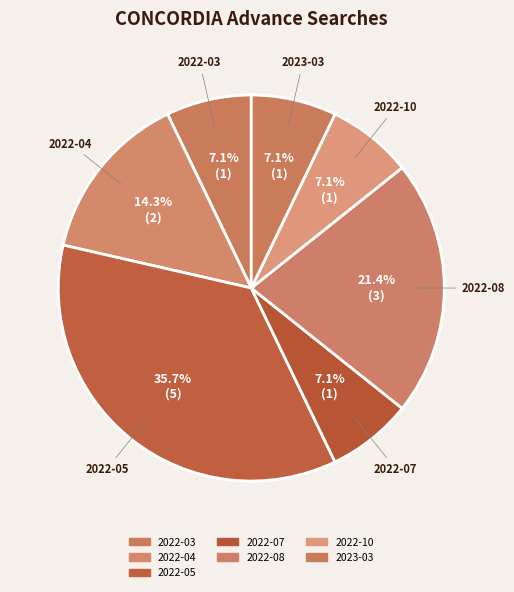

How many segments does this pie chart have?

7